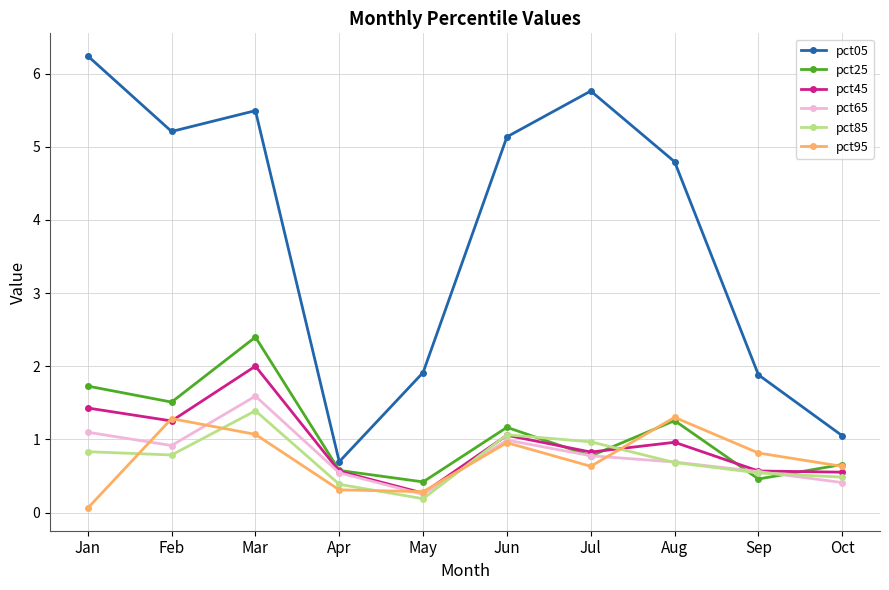

In pct95, how many points are higher than both neighbors (excluding endpoints)?

3